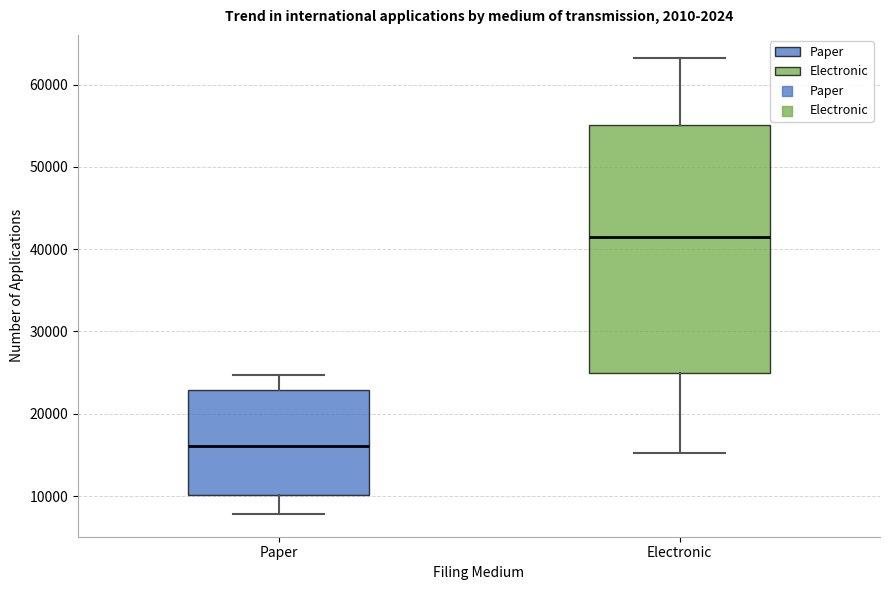

Reading left to right, transcribe this box plot: for each box, give where its median line is, the range the box spans, and where its two whiskers end, as read against the y-axis. The values are not printed on the chart, so give them approximately, as read against the axis.

Paper: median 16000, box 10000 to 23000, whiskers 8000 to 25000
Electronic: median 41000, box 25000 to 55000, whiskers 15000 to 63000